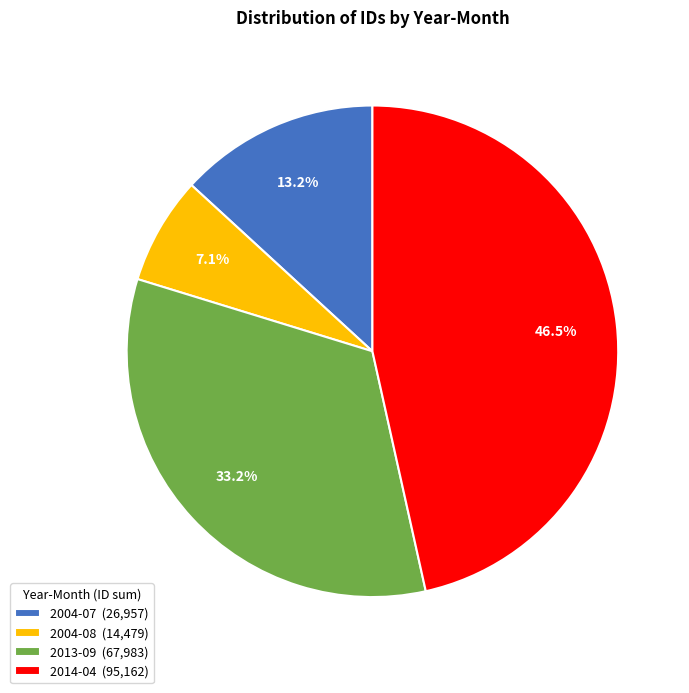

Which slice is the largest?

2014-04 (95,162)